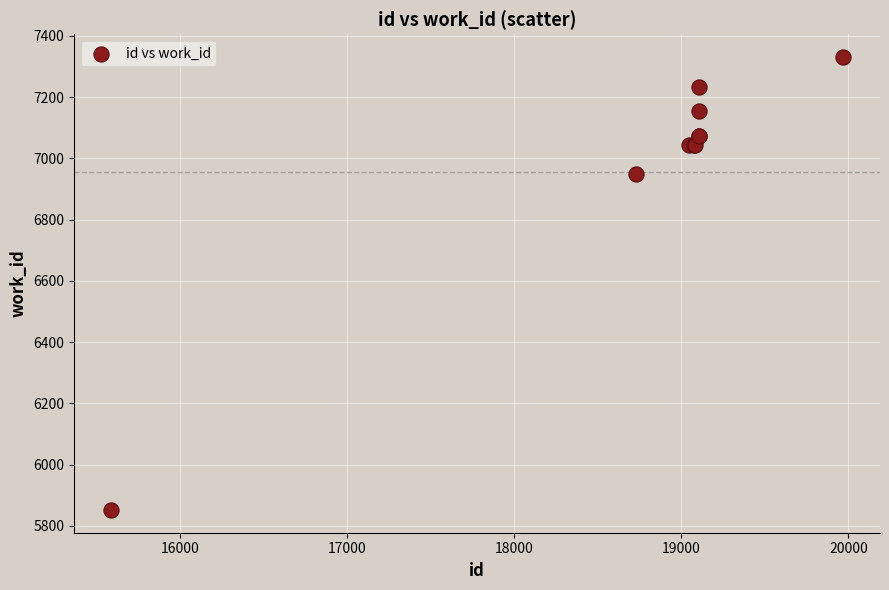

What Y value in the scatter plot is closest to 6592?

6948